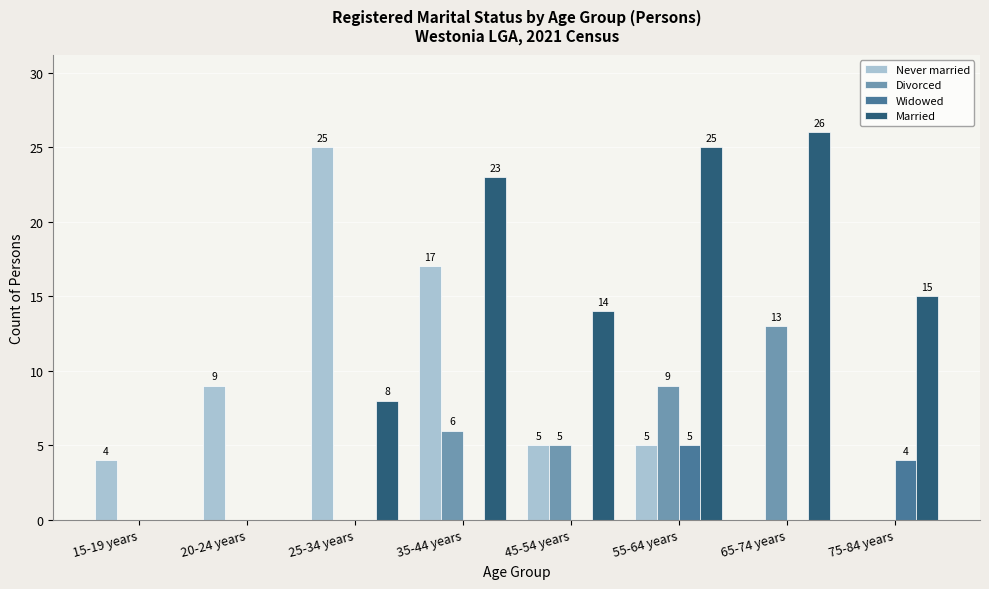

What is the maximum value shown in the chart?

26